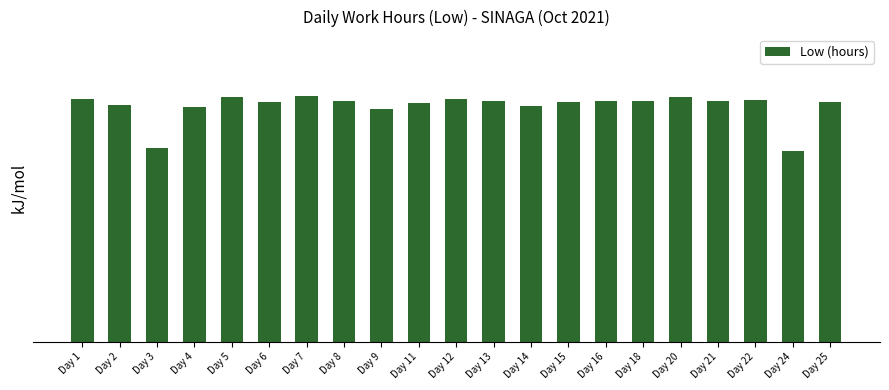

Is it true that the value at Day 18 is 11.4?

True